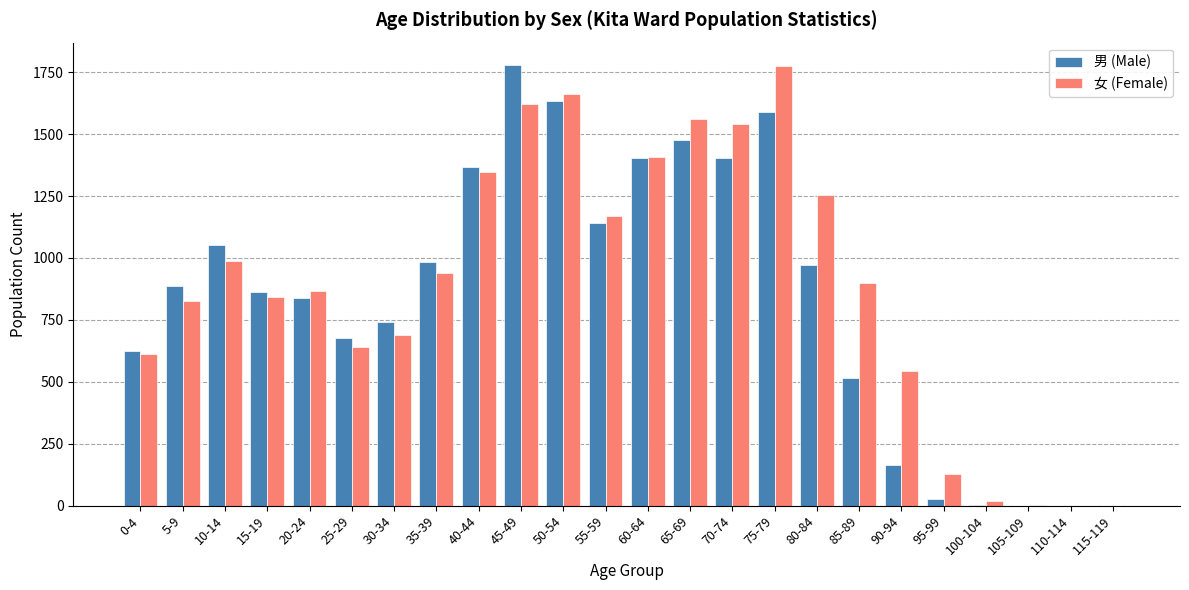

Which category has the highest value in the 男 (Male) series?

45-49